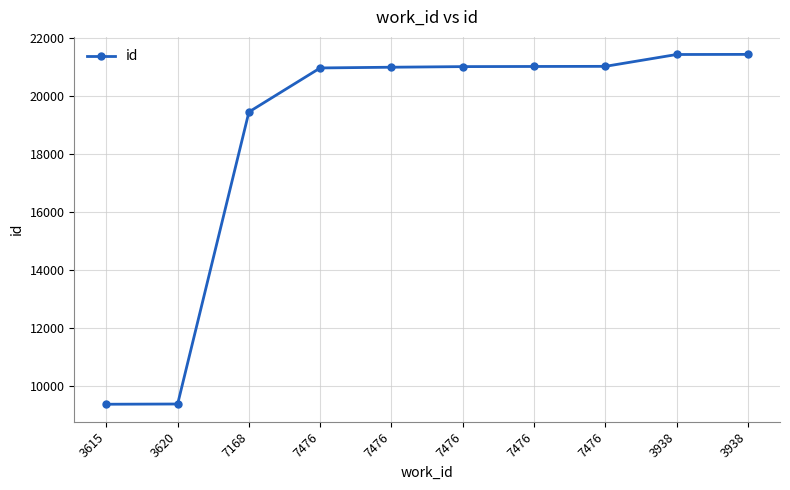

Where is the data nearest to the value 15410?

7168